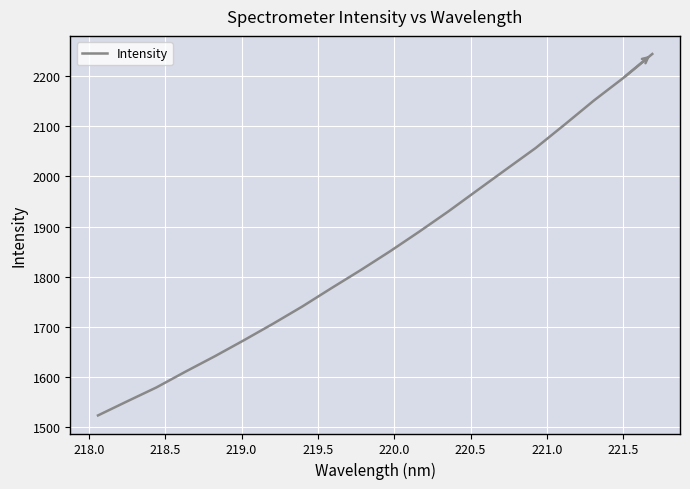

What is the difference between the maximum and minimum values?

721.5